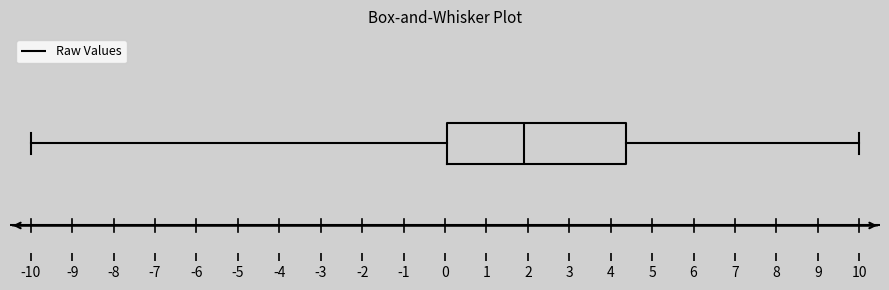

Where does the right whisker of the box end on the x-axis? The values are not printed on the chart, so give them approximately, as read against the axis.

10.0